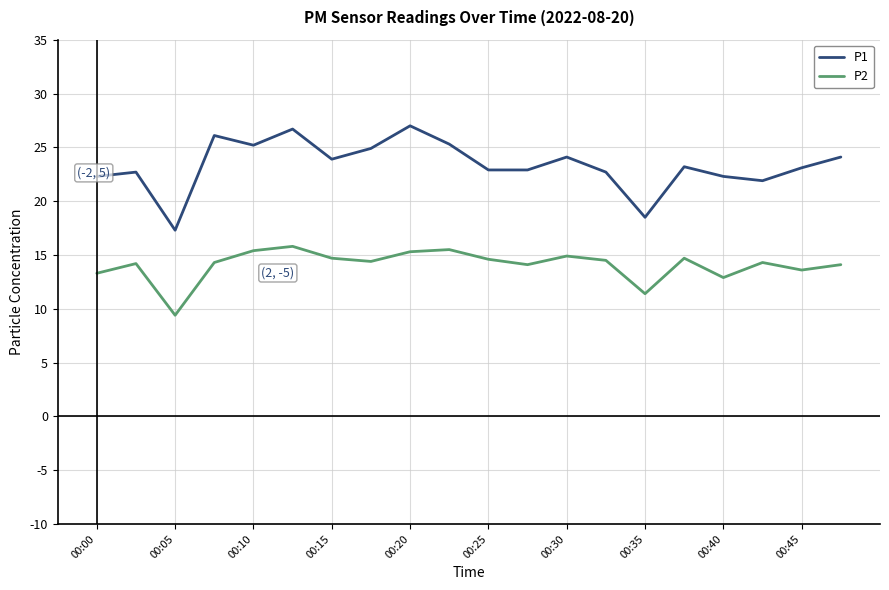

Which series has the largest range (max minus min)?

P1